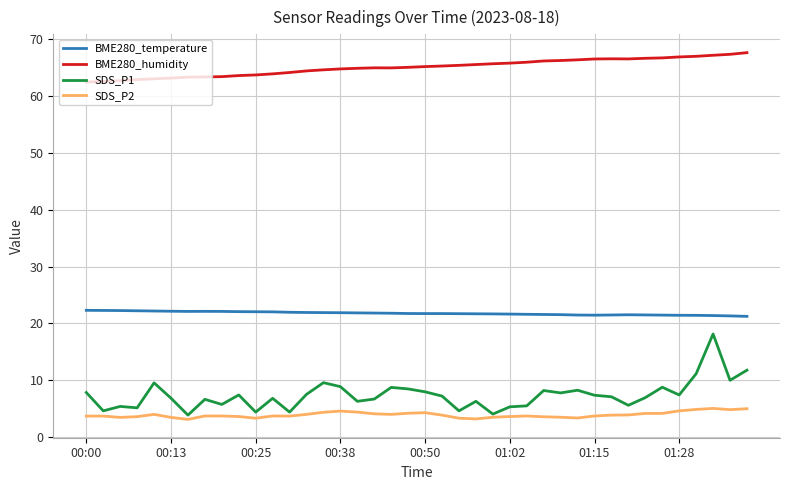

Rank the series by their maximum value, from lowest to highest.

SDS_P2, SDS_P1, BME280_temperature, BME280_humidity